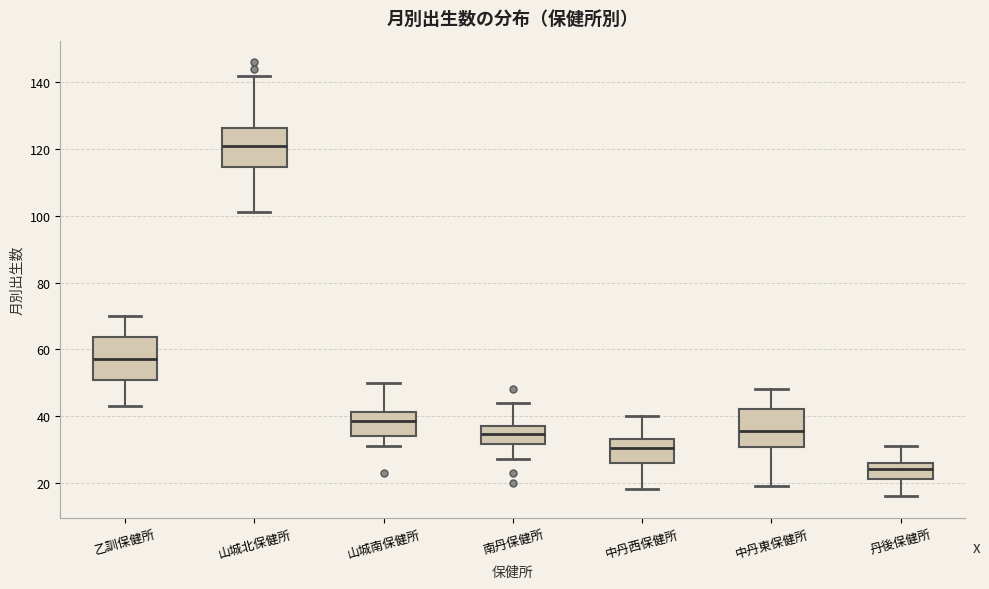

Reading left to right, read every box against the y-axis: the position of its median line, the range the box covers, and the ends of its whiskers. The values are not printed on the chart, so give them approximately, as read against the axis.

乙訓保健所: median 58, box 50 to 64, whiskers 44 to 70
山城北保健所: median 122, box 114 to 126, whiskers 102 to 142
山城南保健所: median 38, box 34 to 42, whiskers 32 to 50
南丹保健所: median 34, box 32 to 38, whiskers 28 to 44
中丹西保健所: median 30, box 26 to 34, whiskers 18 to 40
中丹東保健所: median 36, box 30 to 42, whiskers 20 to 48
丹後保健所: median 24, box 22 to 26, whiskers 16 to 32